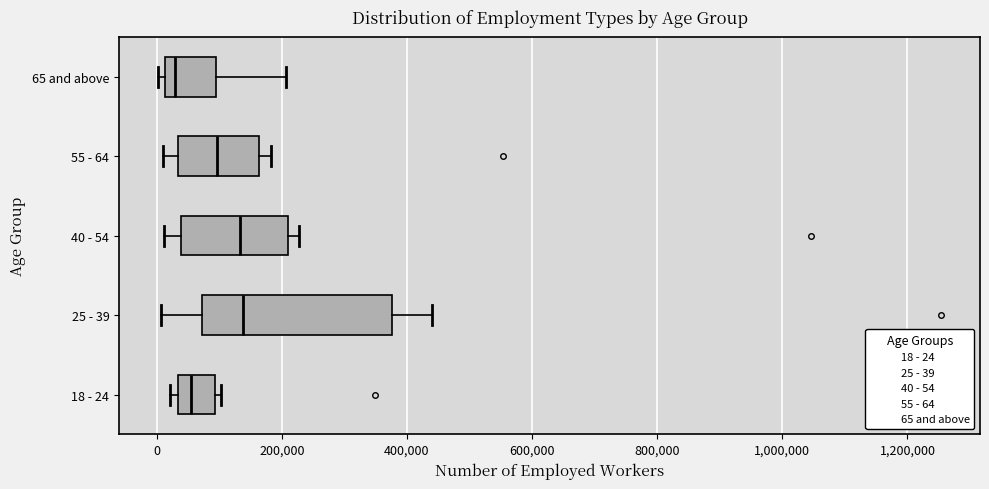

Reading bottom to top, read every box against the x-axis: the position of its median line, the range the box covers, and the ends of its whiskers. The values are not printed on the chart, so give them approximately, as read against the axis.

18 - 24: median 60000, box 40000 to 100000, whiskers 20000 to 100000 (just right of the box's right edge)
25 - 39: median 140000, box 80000 to 380000, whiskers 0 to 440000
40 - 54: median 140000, box 40000 to 220000, whiskers 20000 to 220000 (just right of the box's right edge)
55 - 64: median 100000, box 40000 to 160000, whiskers 0 to 180000
65 and above: median 40000, box 20000 to 100000, whiskers 0 to 200000